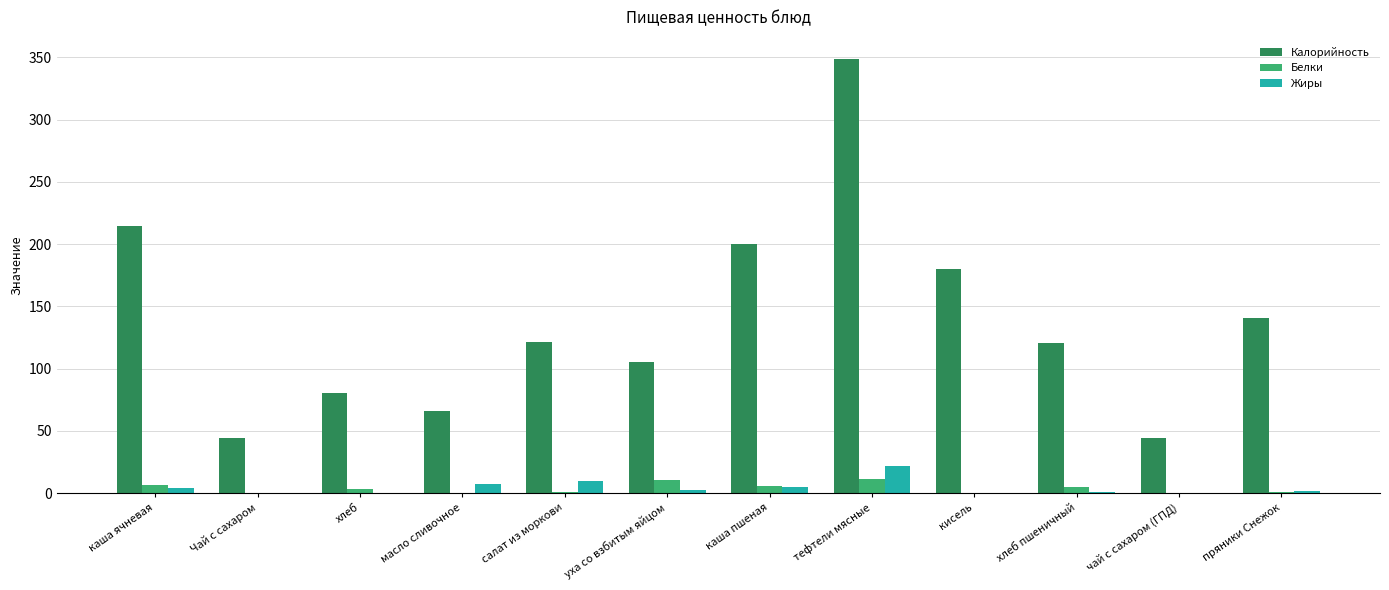

What is the greatest value displayed?

348.9